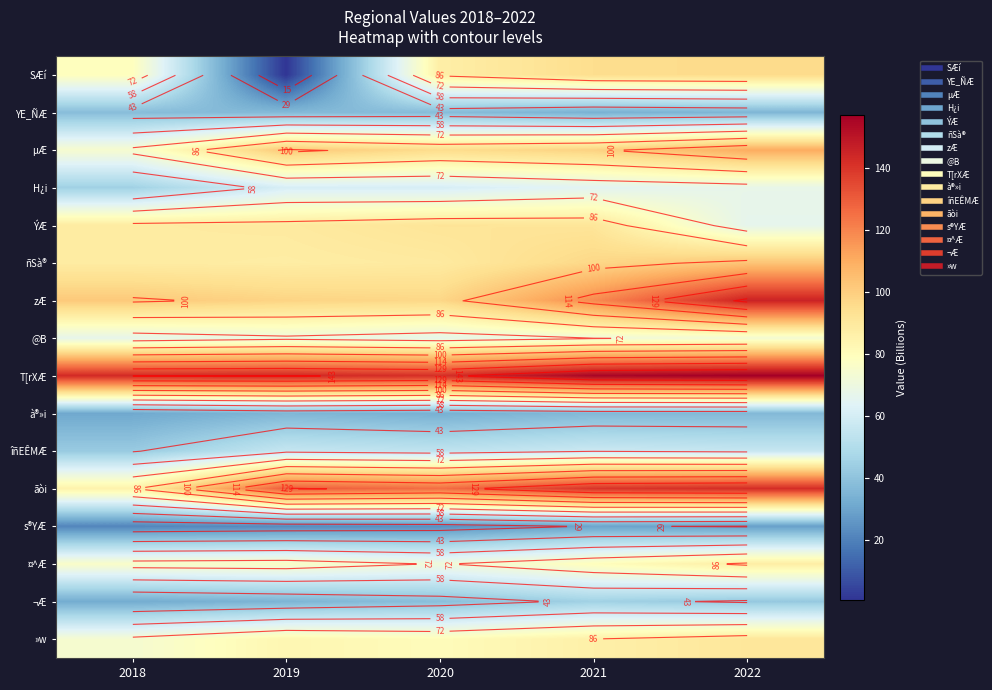

At 2022, list the series in order from largest to smallest.

T[rXÆ, zÆ, ãòi, µÆ, ñSà®, SÆí, »w, ¤^Æ, @B, H¿i, ÝÆ, îñEÊMÆ, ¬Æ, à®»i, YE_ÑÆ, s®YÆ